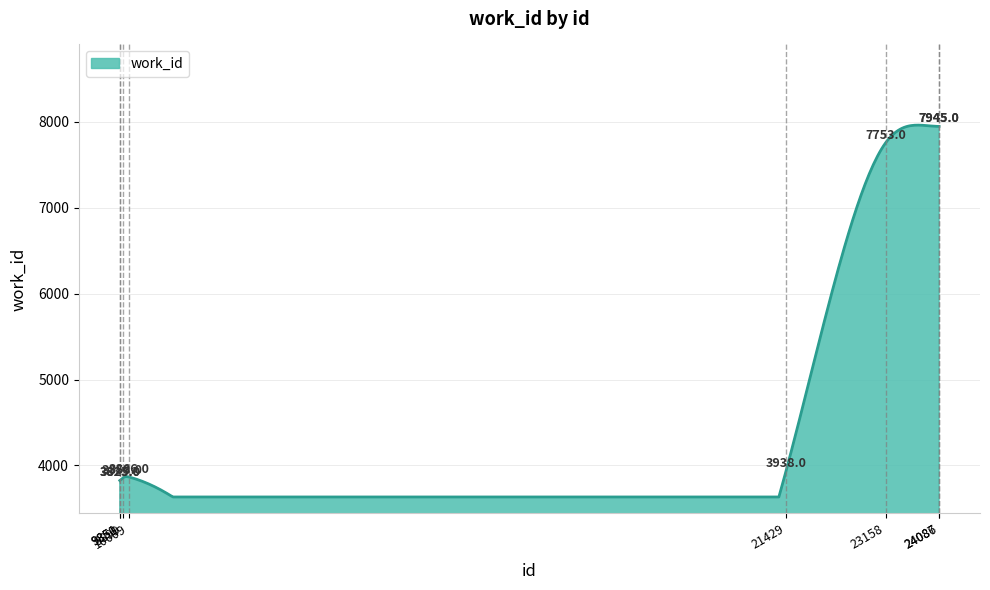

What is the difference between the maximum and minimum values?

4326.0